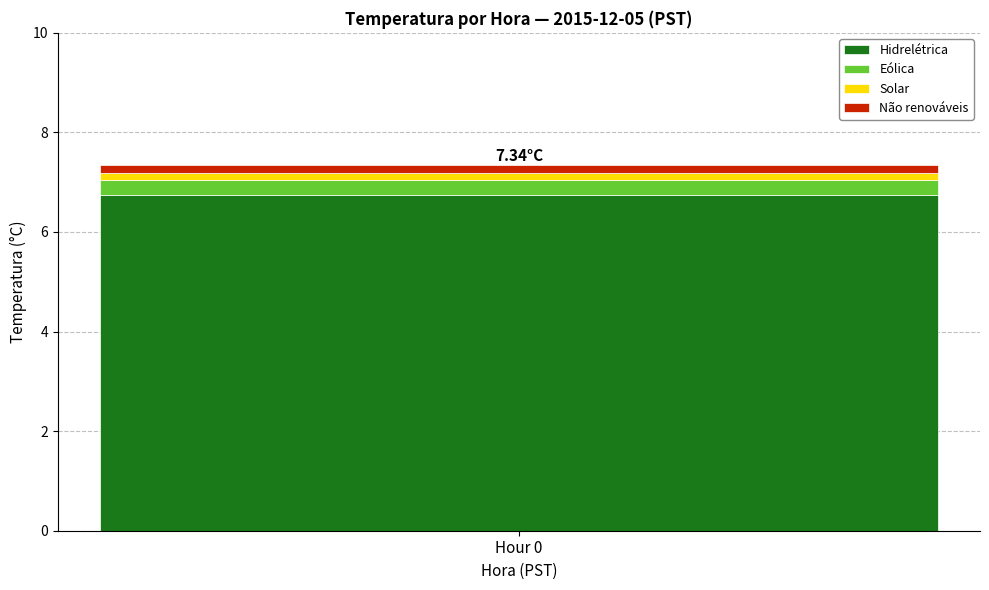

Rank the categories by Hidrelétrica value from highest to lowest.

Hour 0